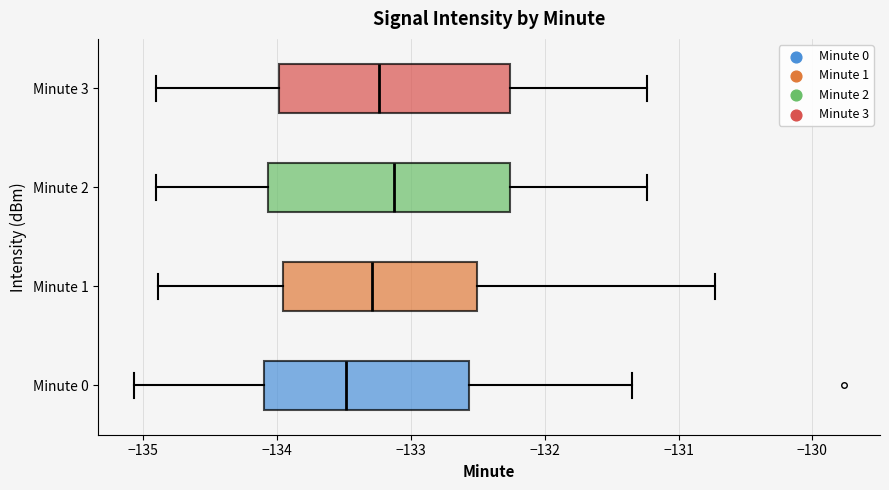

Reading bottom to top, read every box against the x-axis: the position of its median line, the range the box covers, and the ends of its whiskers. The values are not printed on the chart, so give them approximately, as read against the axis.

Minute 0: median -133.5, box -134.1 to -132.6, whiskers -135.1 to -131.3
Minute 1: median -133.3, box -134.0 to -132.5, whiskers -134.9 to -130.7
Minute 2: median -133.1, box -134.1 to -132.3, whiskers -134.9 to -131.2
Minute 3: median -133.2, box -134.0 to -132.3, whiskers -134.9 to -131.2